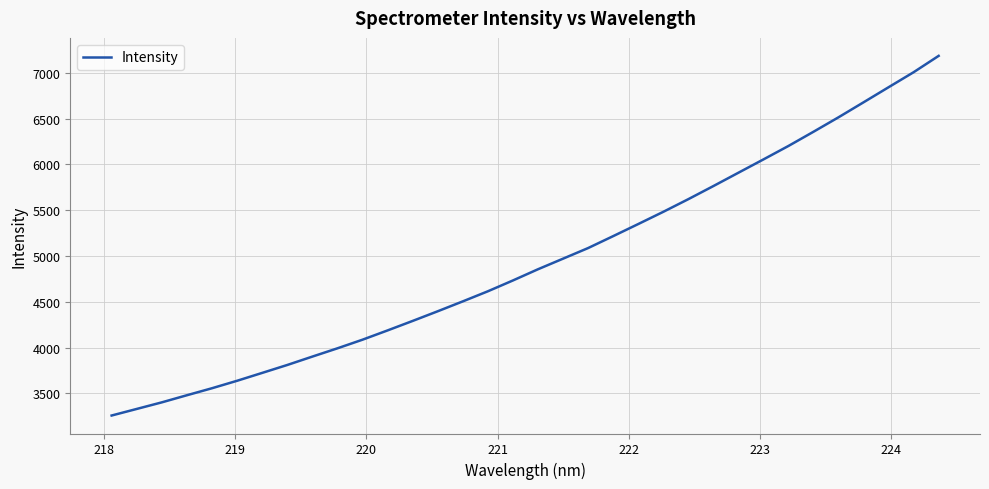

What is the greatest value displayed?

7186.4